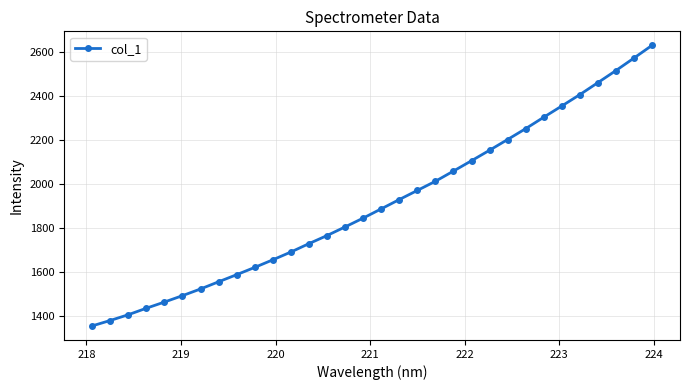

What is the minimum value shown in the chart?

1353.4